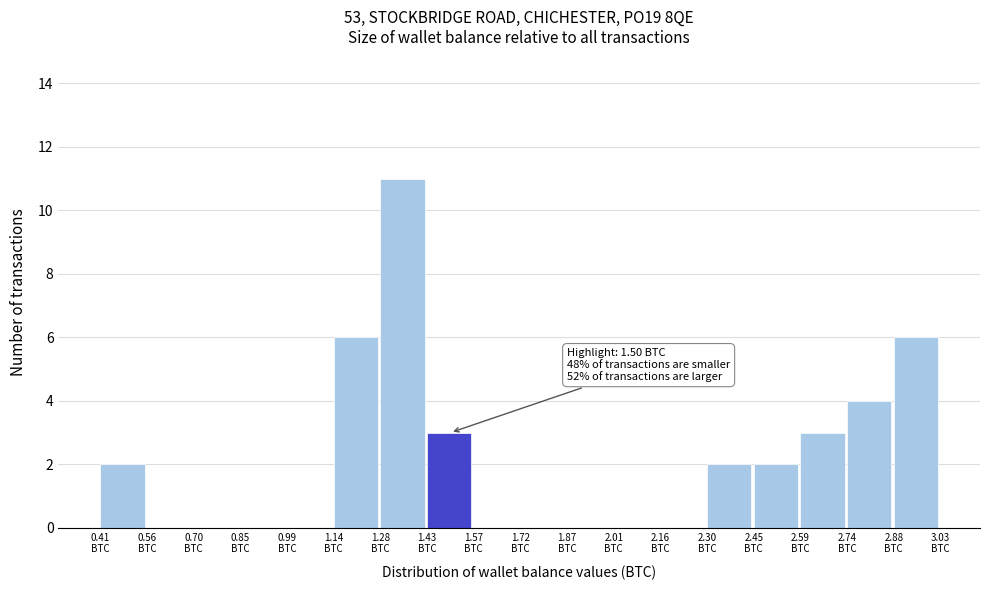

Which range on the x-axis has the tallest bar?

1.28 to 1.42